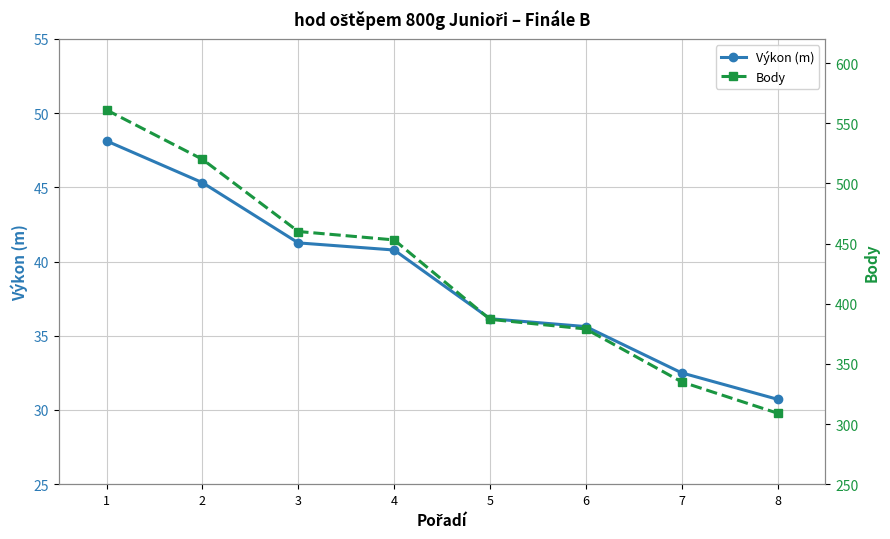

What is the average value of the Body series?

425.5